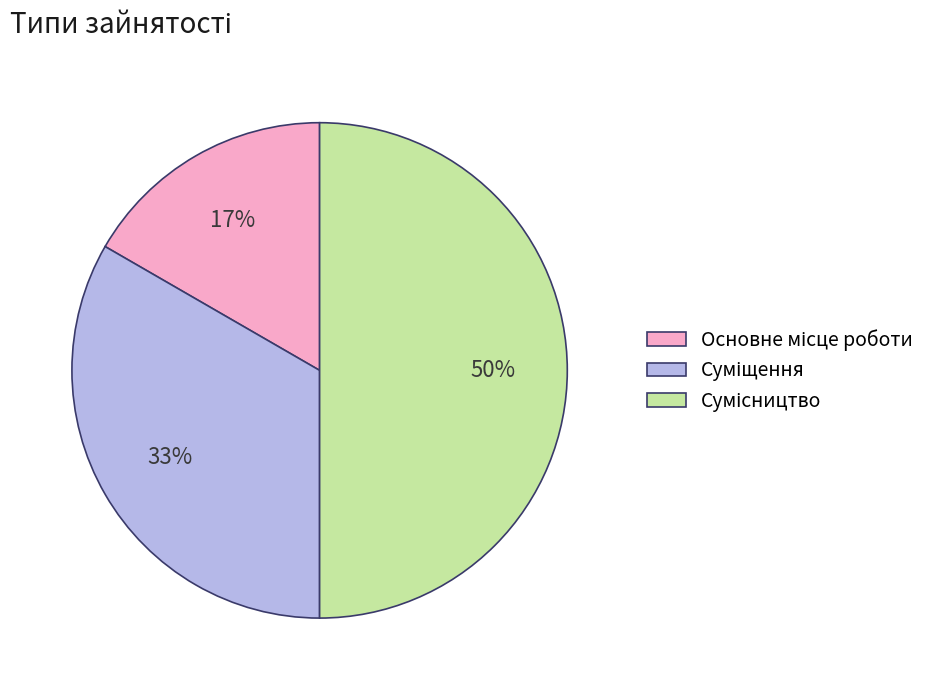

To the nearest percent, what is the average slice percentage?

33%